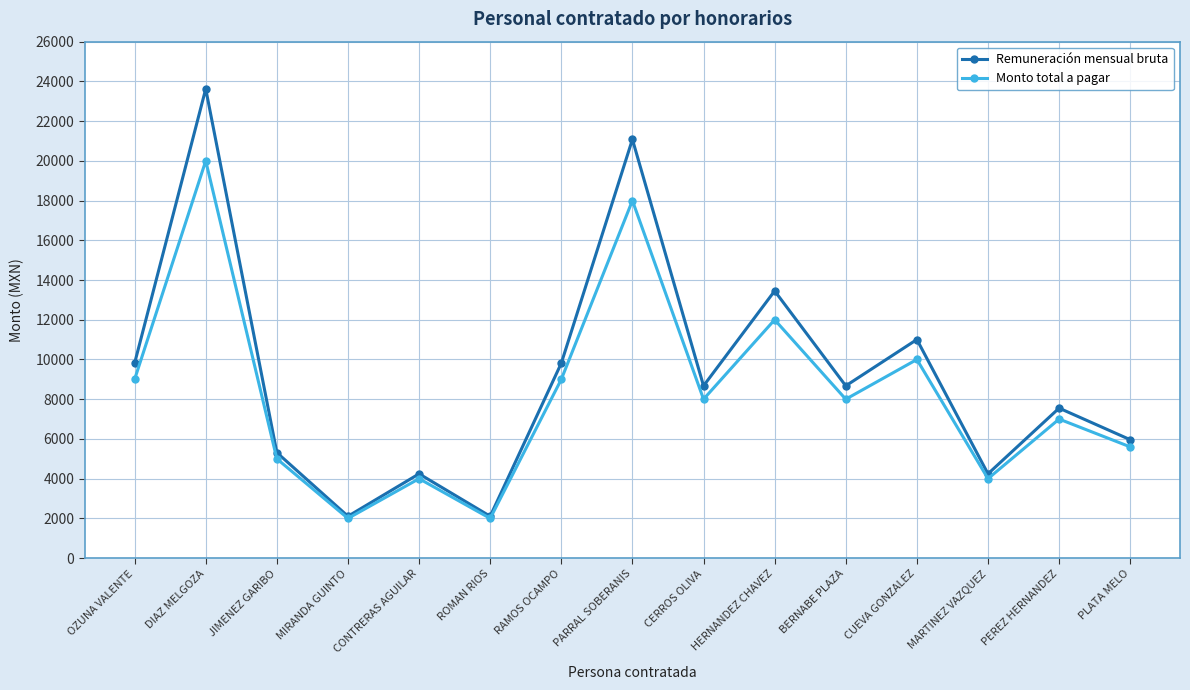

Reading left to right, extract all data points from this chart.

Remuneración mensual bruta: OZUNA VALENTE=9814.2	DIAZ MELGOZA=23624.0	JIMENEZ GARIBO=5311.5	MIRANDA GUINTO=2106.4	CONTRERAS AGUILAR=4243.2	ROMAN RIOS=2106.4	RAMOS OCAMPO=9814.2	PARRAL SOBERANIS=21080.8	CERROS OLIVA=8673.4	HERNANDEZ CHAVEZ=13451.1	BERNABE PLAZA=8673.4	CUEVA GONZALEZ=11004.6	MARTINEZ VAZQUEZ=4243.2	PEREZ HERNANDEZ=7551.3	PLATA MELO=5961.5
Monto total a pagar: OZUNA VALENTE=9000.0	DIAZ MELGOZA=20000.0	JIMENEZ GARIBO=5000.0	MIRANDA GUINTO=2000.0	CONTRERAS AGUILAR=4000.0	ROMAN RIOS=2000.0	RAMOS OCAMPO=9000.0	PARRAL SOBERANIS=18000.0	CERROS OLIVA=8000.0	HERNANDEZ CHAVEZ=12000.0	BERNABE PLAZA=8000.0	CUEVA GONZALEZ=10000.0	MARTINEZ VAZQUEZ=4000.0	PEREZ HERNANDEZ=7000.0	PLATA MELO=5600.0